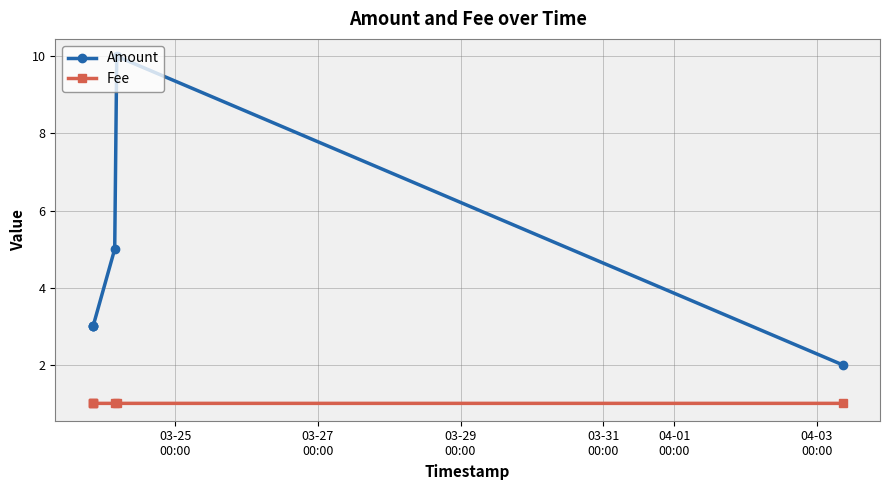

Reading left to right, list all the values displayed in this chart.

Amount: 3.0	3.0	3.0	5.0	10.0	2.0
Fee: 1.0	1.0	1.0	1.0	1.0	1.0